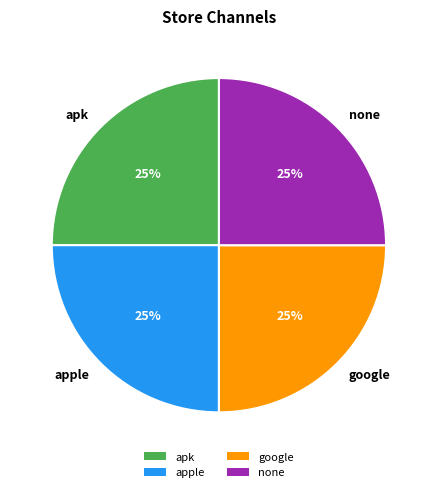

Does apple account for over 50% of the chart?

No